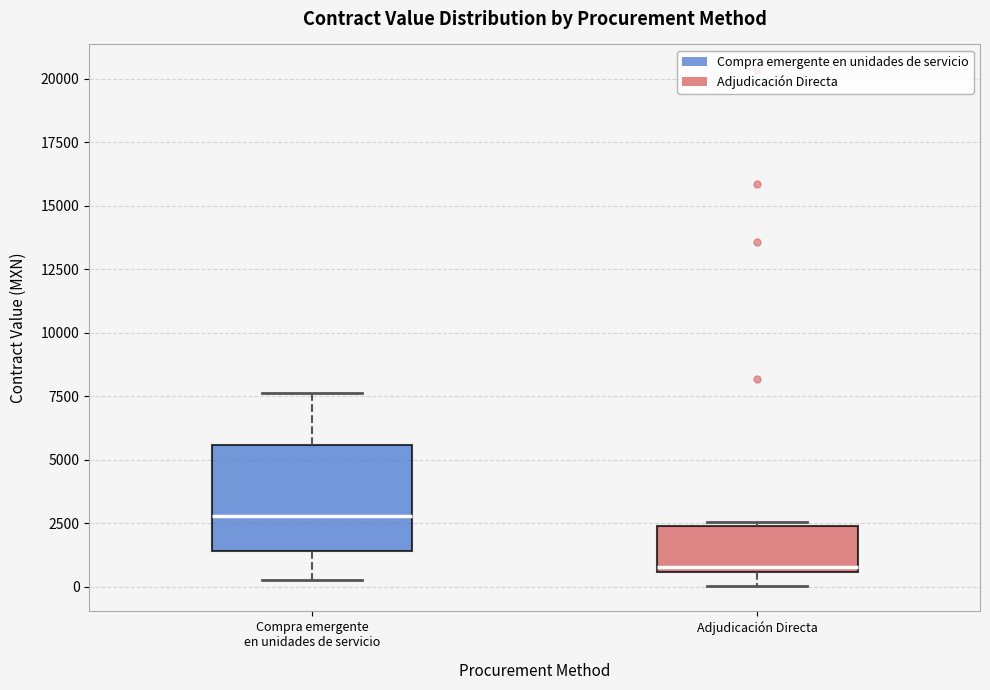

Where is the upper edge of the box for Compra emergente en unidades de servicio on the y-axis? The values are not printed on the chart, so give them approximately, as read against the axis.

5500